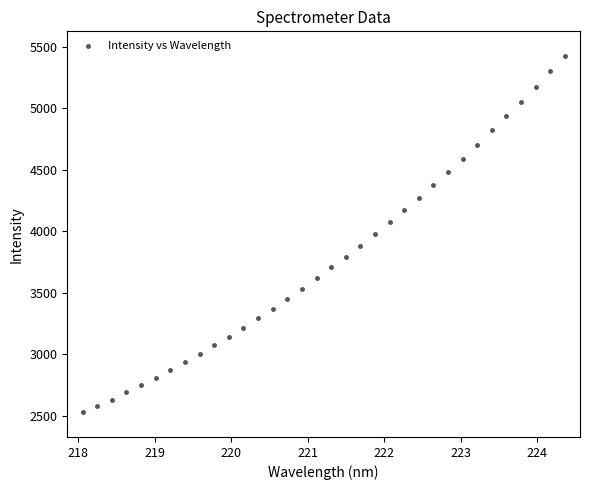

What is the range of Y values (max minus min)?

2901.1